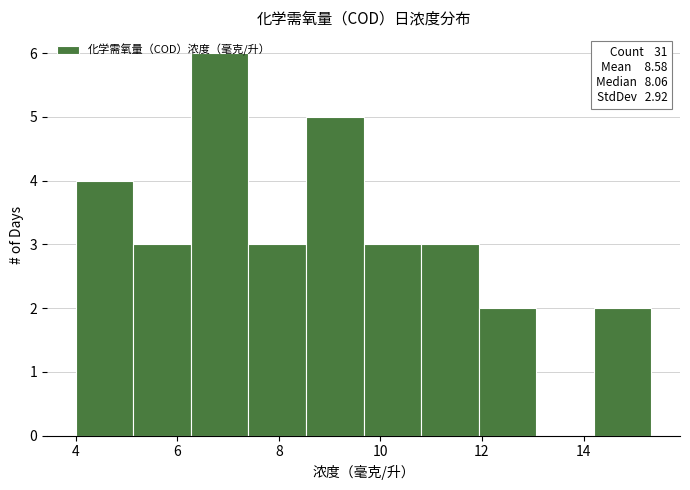

Over which range of the x-axis is the bar tallest?

6.2 to 7.4